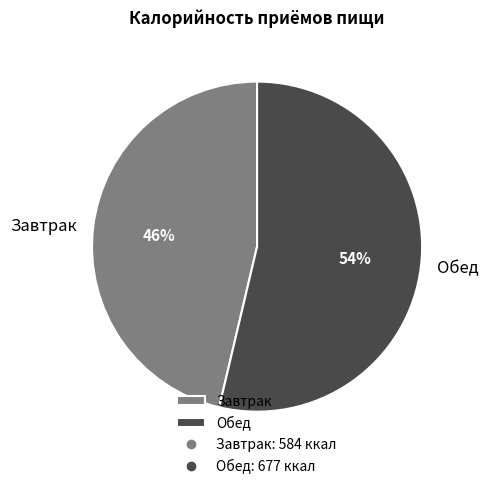

To the nearest percent, what portion does Обед represent?

54%